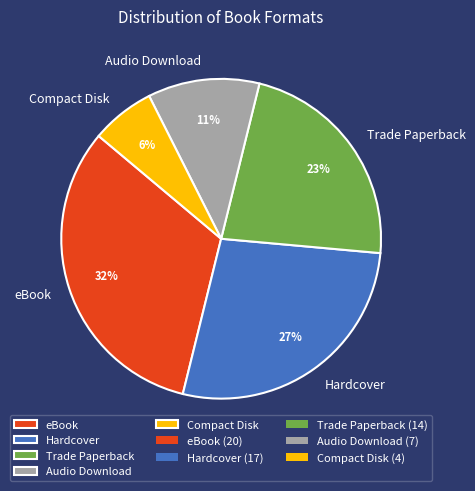

Which has a higher value, Hardcover or eBook?

eBook